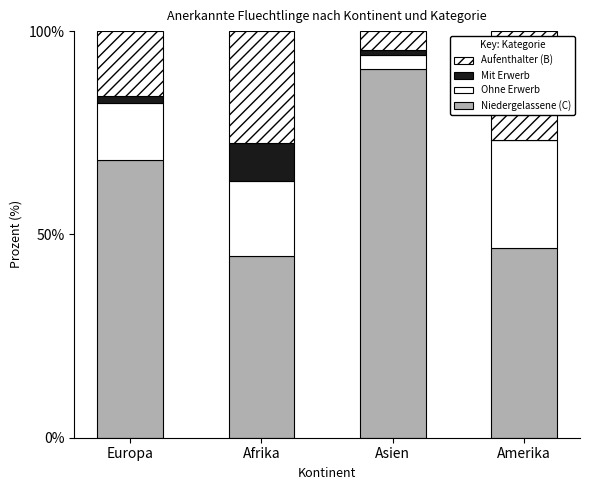

Is it true that Mit Erwerb equals 1.8 at Europa?

True